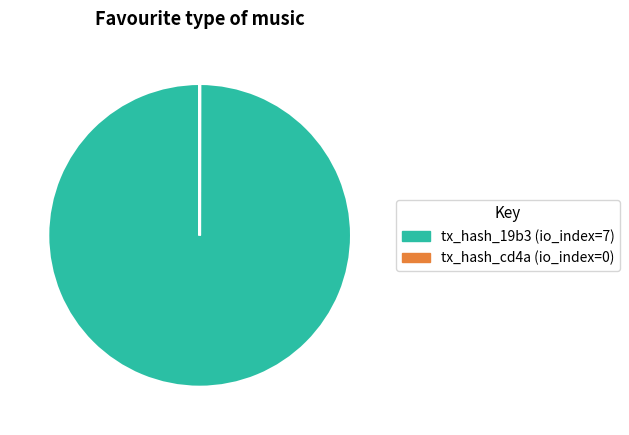

Is there a majority slice in this chart?

Yes